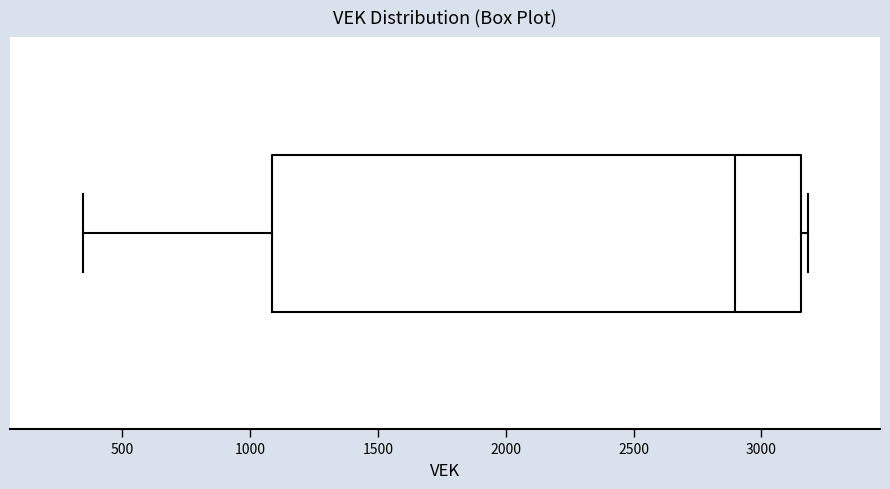

Read this box plot against the x-axis: the position of the median line, the range covered by the box, and the ends of both whiskers. The values are not printed on the chart, so give them approximately, as read against the axis.

median 2900, box 1100 to 3150, whiskers 350 to 3200